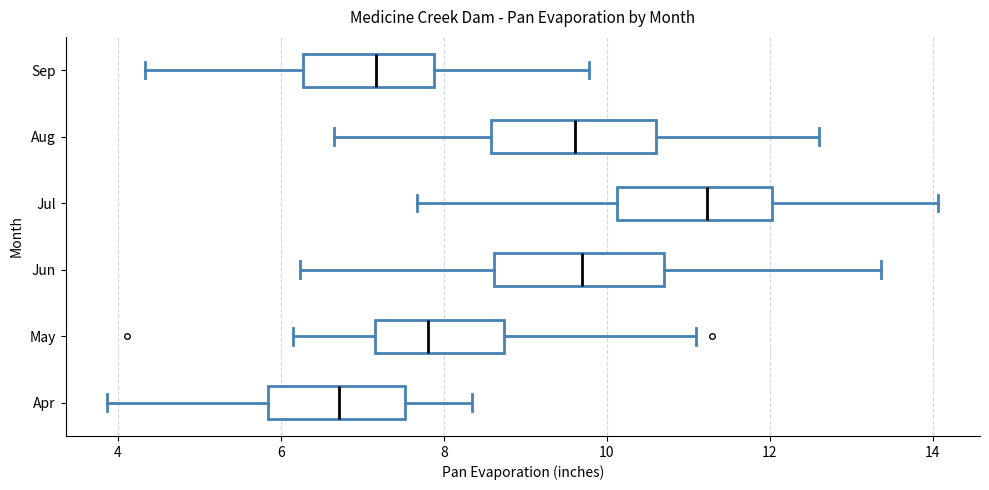

Which box's median line is the furthest to the left?

Apr